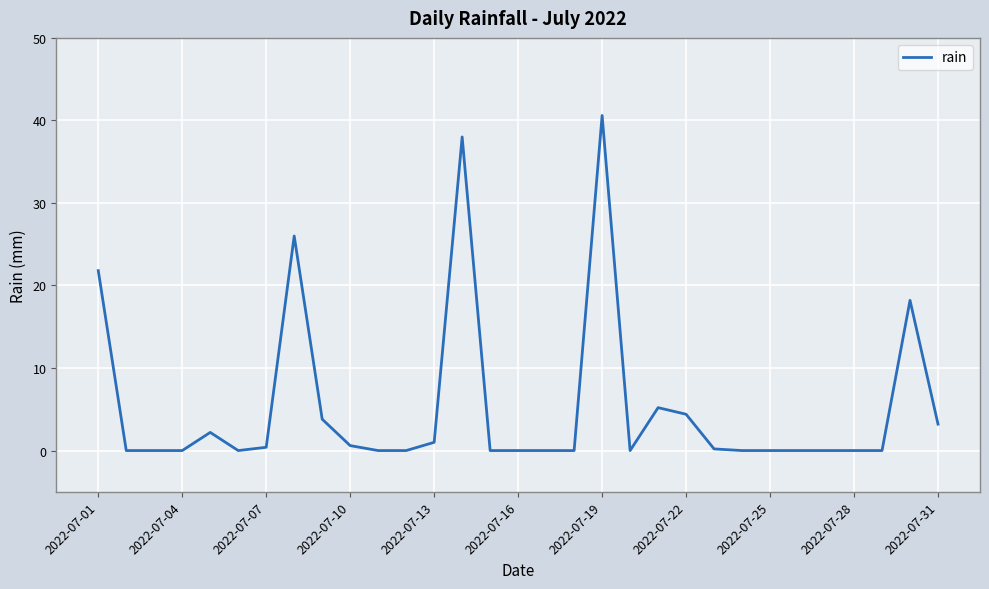

What is the difference between the maximum and minimum values?

40.6